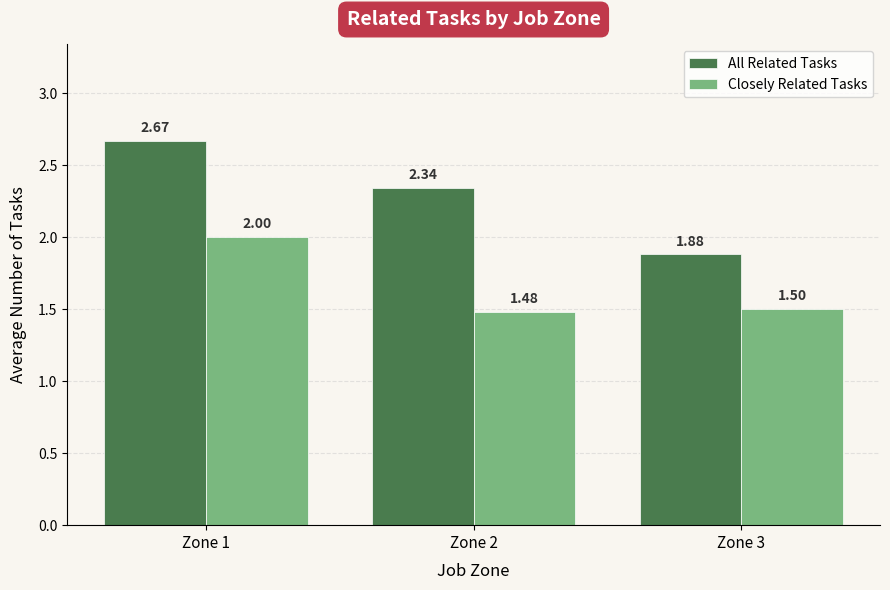

What is the difference between the maximum and minimum values in the All Related Tasks series?

0.8